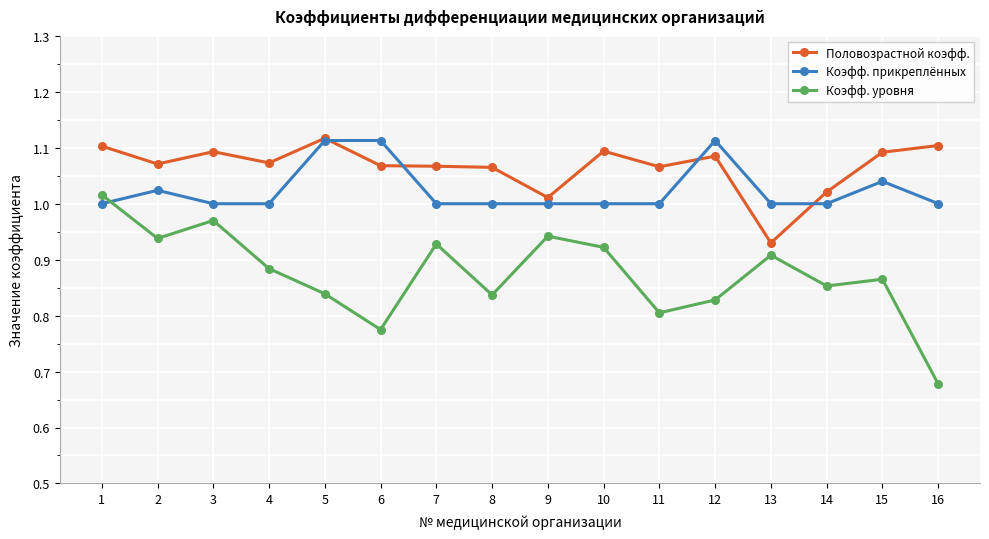

Which series has the widest spread of values?

Коэфф. уровня